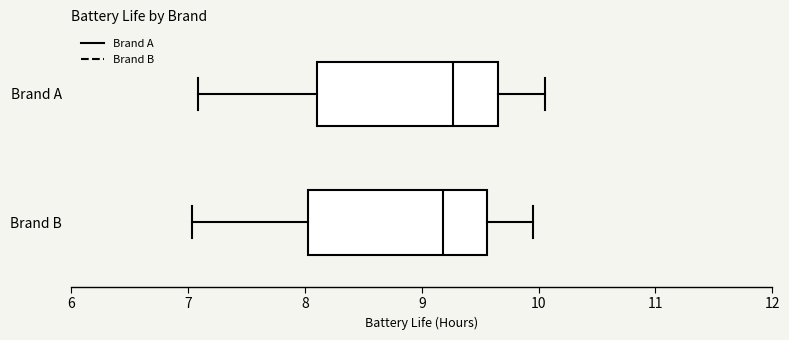

Reading bottom to top, transcribe this box plot: for each box, give where its median line is, the range the box spans, and where its two whiskers end, as read against the x-axis. The values are not printed on the chart, so give them approximately, as read against the axis.

Brand B: median 9.2, box 8.0 to 9.6, whiskers 7.0 to 9.9
Brand A: median 9.3, box 8.1 to 9.7, whiskers 7.1 to 10.1